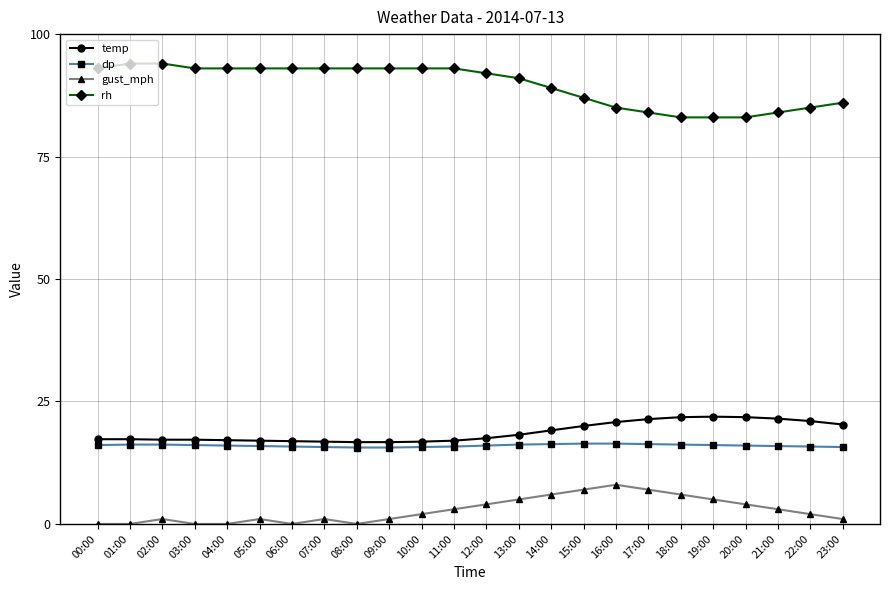

What is the difference between the highest and lowest values at 08:00?

93.0